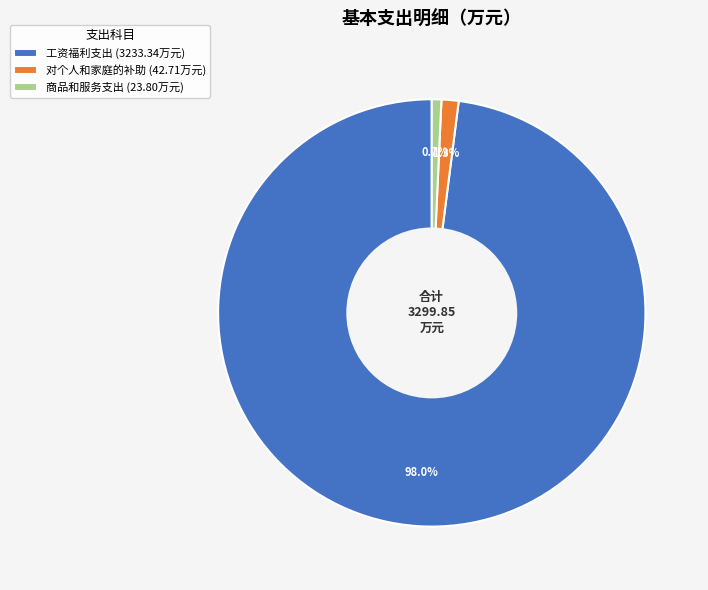

Is the sum of 商品和服务支出 (23.80万元) and 对个人和家庭的补助 (42.71万元) greater than half?

No